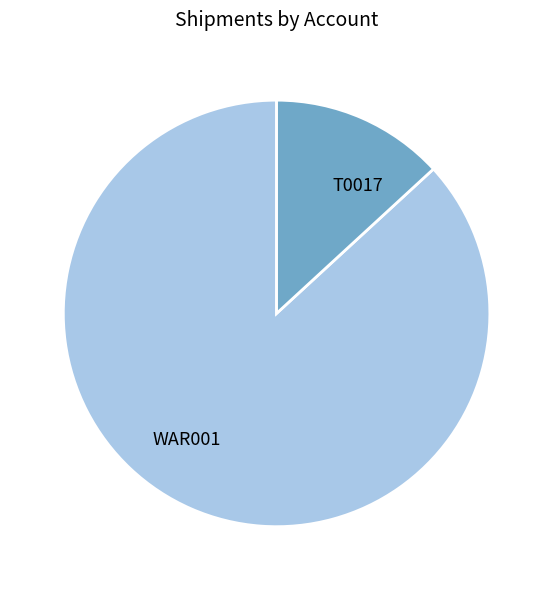

Does T0017 account for over 50% of the chart?

No